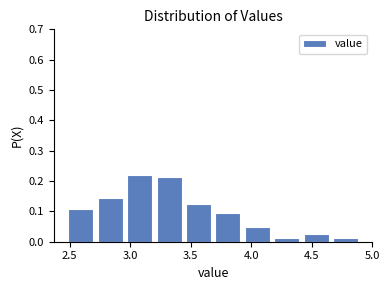

How tall is the bar that spans 3.45 to 3.70 on the x-axis? Neither the bar edges nor the heights are printed on the chart, so give them approximately, as read against the axes.

0.13